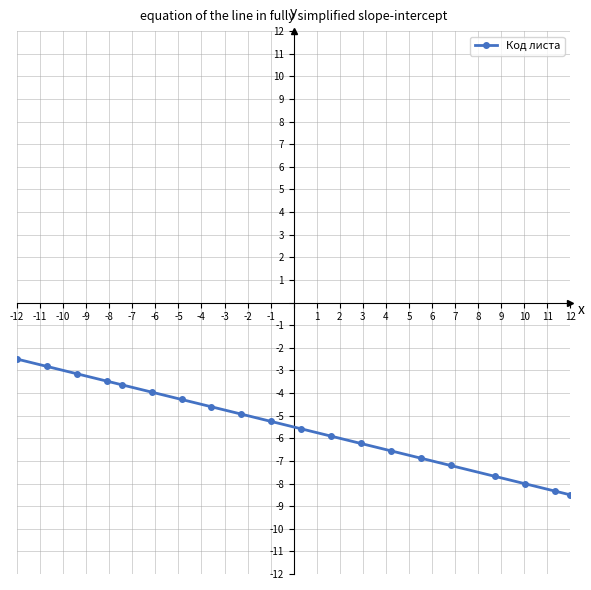

What is the difference between the maximum and second lowest values?

5.8